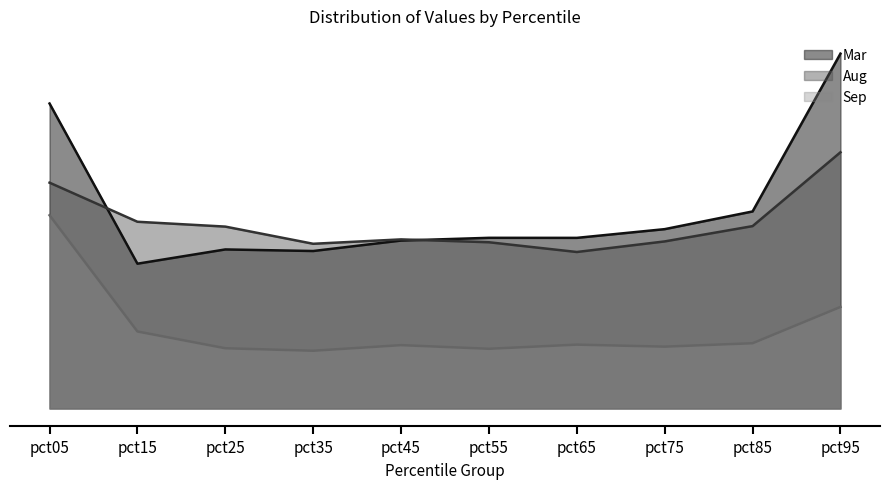

Where is Mar nearest to the value 1?

pct75